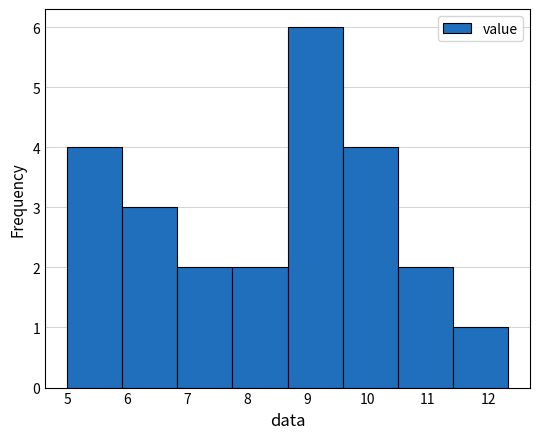

What is the height of the bar covering 9.6 to 10.5 on the x-axis? Neither the bar edges nor the heights are printed on the chart, so give them approximately, as read against the axes.

4